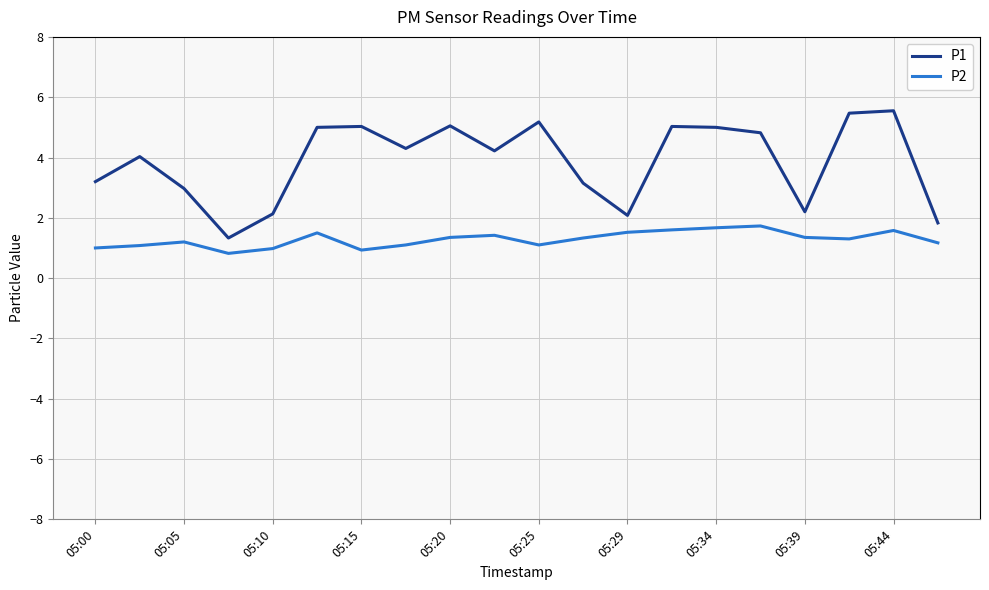

Which series has the widest spread of values?

P1